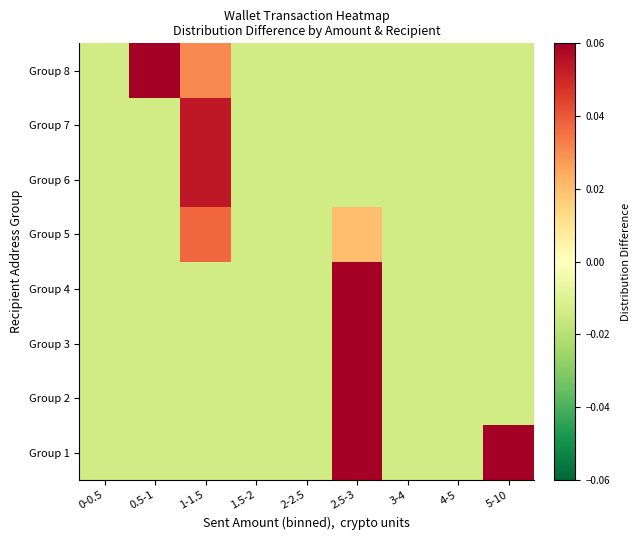

How many distinct data groups are displayed?

8